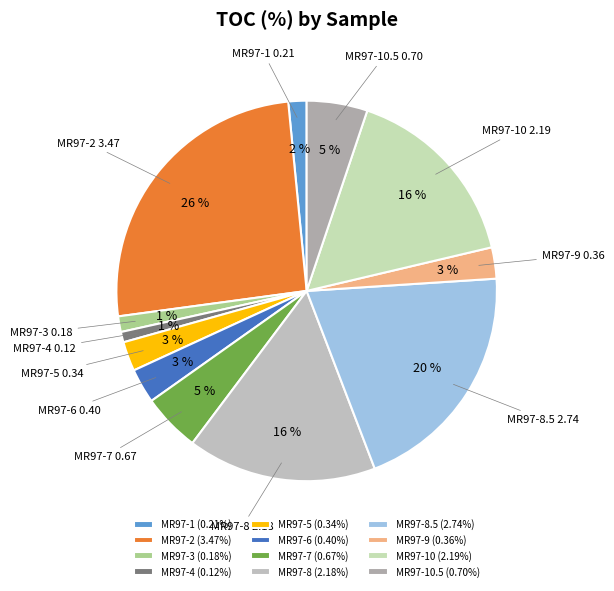

Is there any slice that represents more than half of the pie?

No